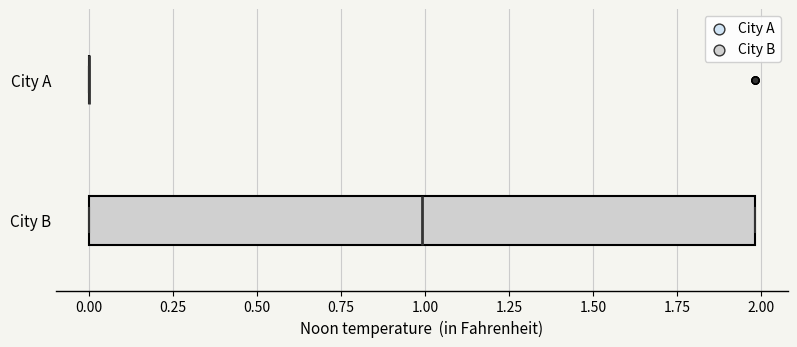

Reading bottom to top, transcribe this box plot: for each box, give where its median line is, the range the box spans, and where its two whiskers end, as read against the x-axis. The values are not printed on the chart, so give them approximately, as read against the axis.

City B: median 1, box 0 to 2, whiskers 0 to 2
City A: box collapsed to a line at 0, whiskers 0 to 0